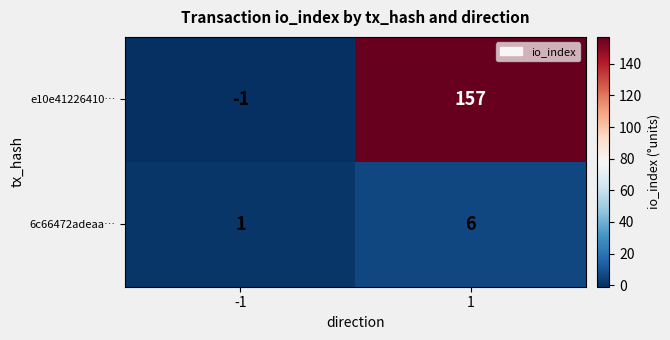

Which series has the largest range (max minus min)?

e10e41226410…